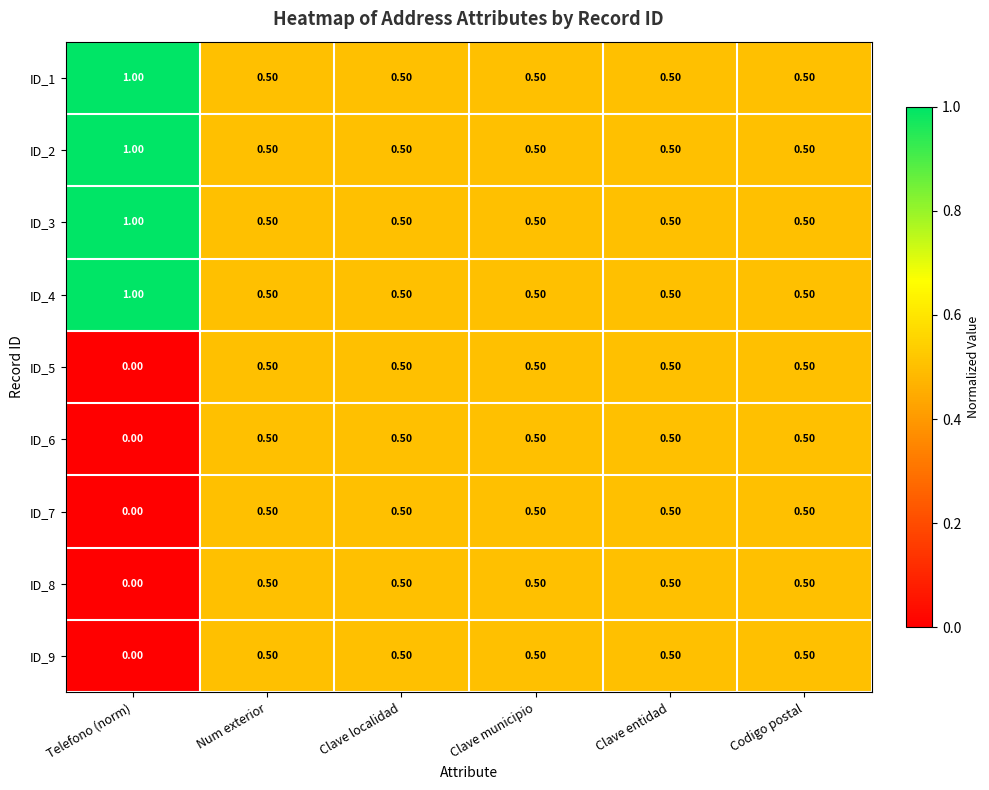

What is the average value of the ID_5 series?

0.4